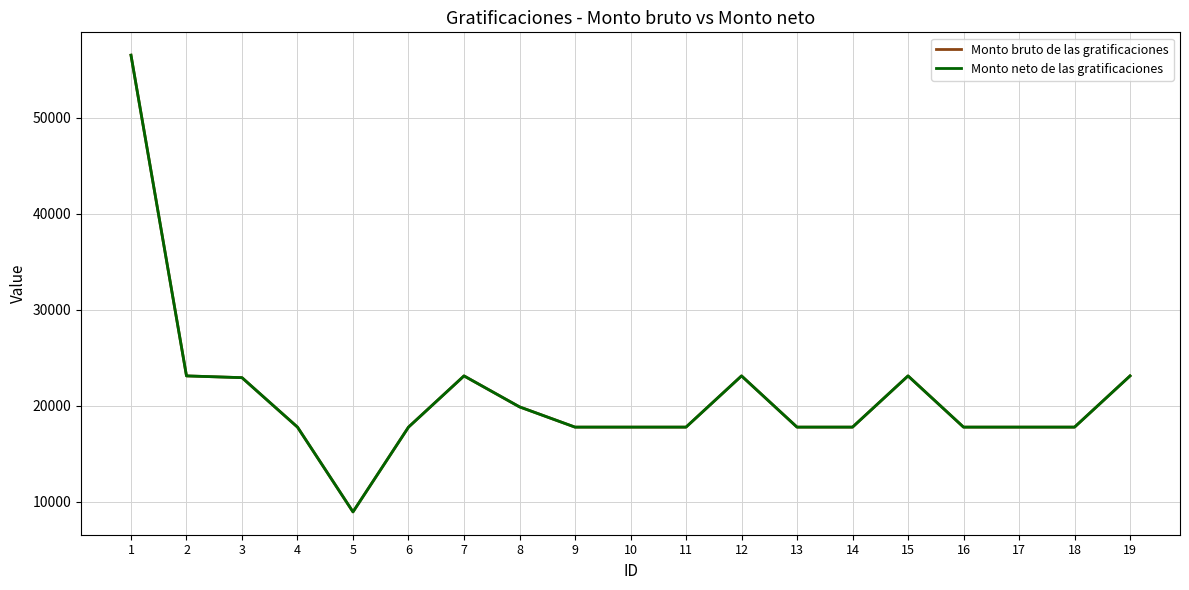

At which category is the sum across all series the highest?

1